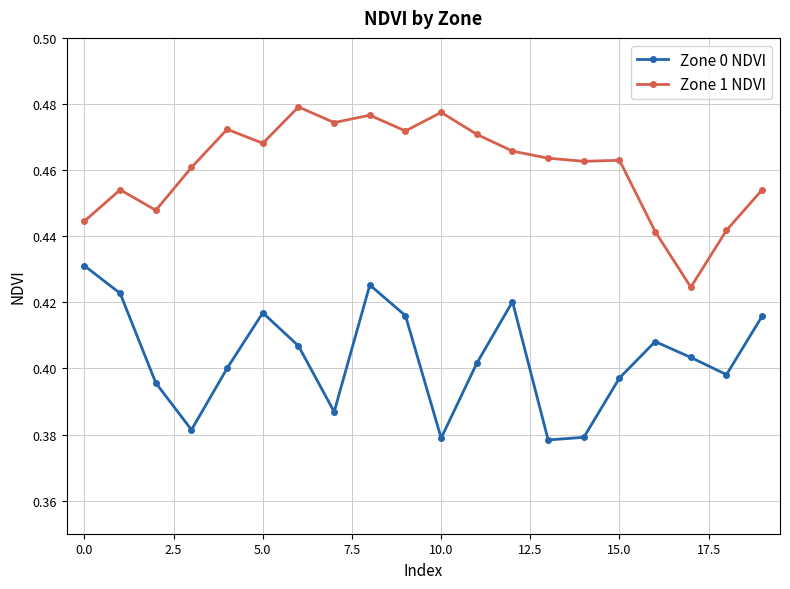

True or false: Zone 0 NDVI and Zone 1 NDVI intersect in this chart.

False